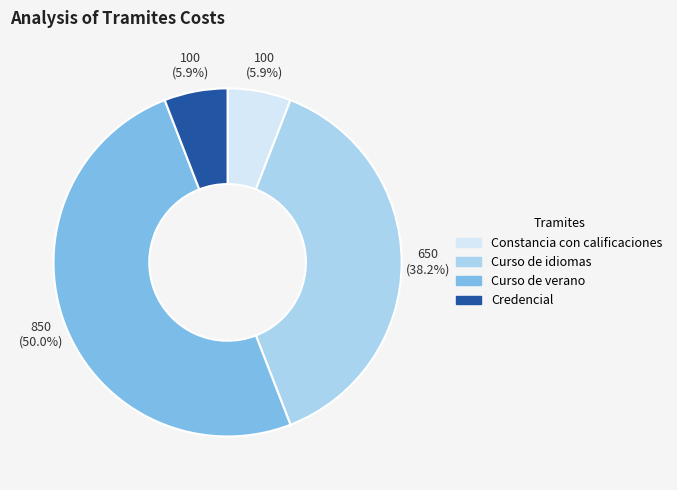

To the nearest percent, what percentage of the pie is Curso de verano?

50%